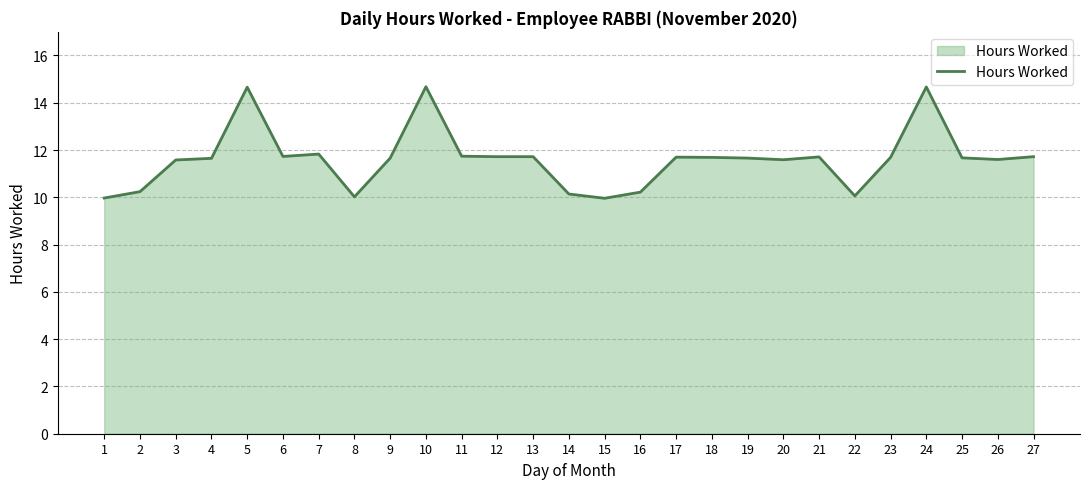

What is the change in value from 9 to 10?

+3.0